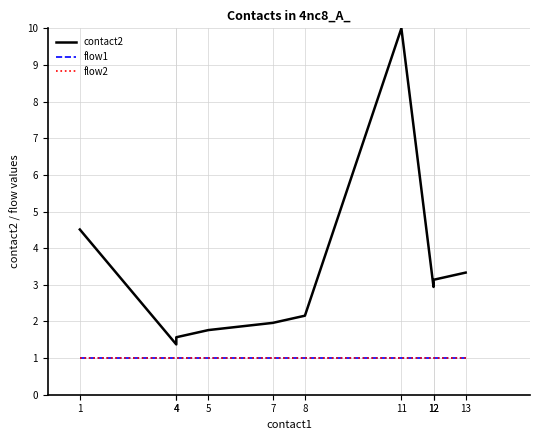

Reading left to right, list all the values displayed in this chart.

contact2: 1=4.5	4=1.4	4=1.6	5=1.8	7=2.0	8=2.2	11=10.0	12=2.9	12=3.1	13=3.3
flow1: 1=1.0	4=1.0	4=1.0	5=1.0	7=1.0	8=1.0	11=1.0	12=1.0	12=1.0	13=1.0
flow2: 1=1.0	4=1.0	4=1.0	5=1.0	7=1.0	8=1.0	11=1.0	12=1.0	12=1.0	13=1.0